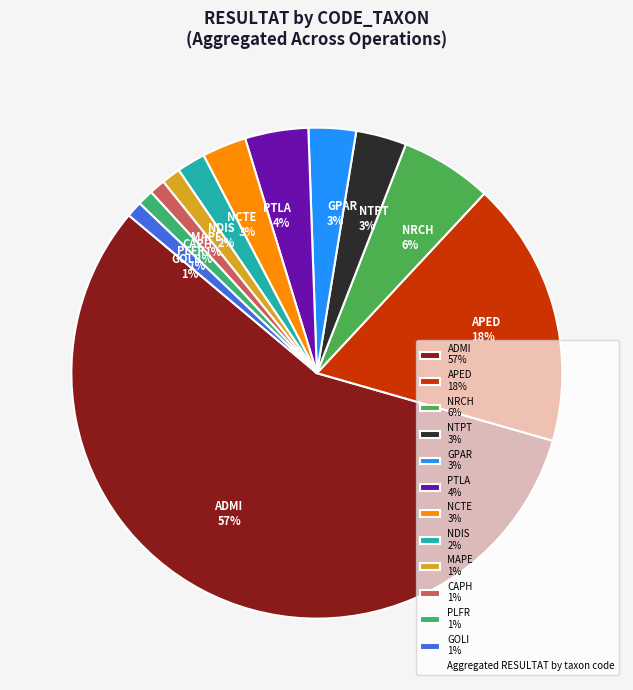

What is the ratio of the value at GOLI to the value at CAPH?

1.0